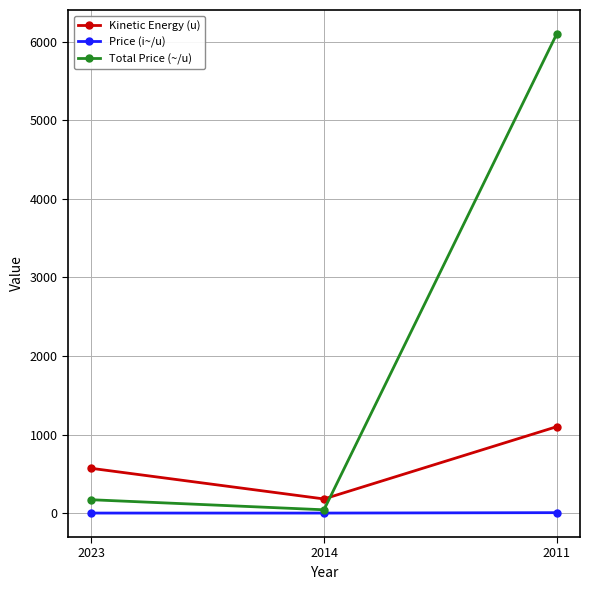

List the labels in order of Total Price (~/u) value, largest first.

2011, 2023, 2014